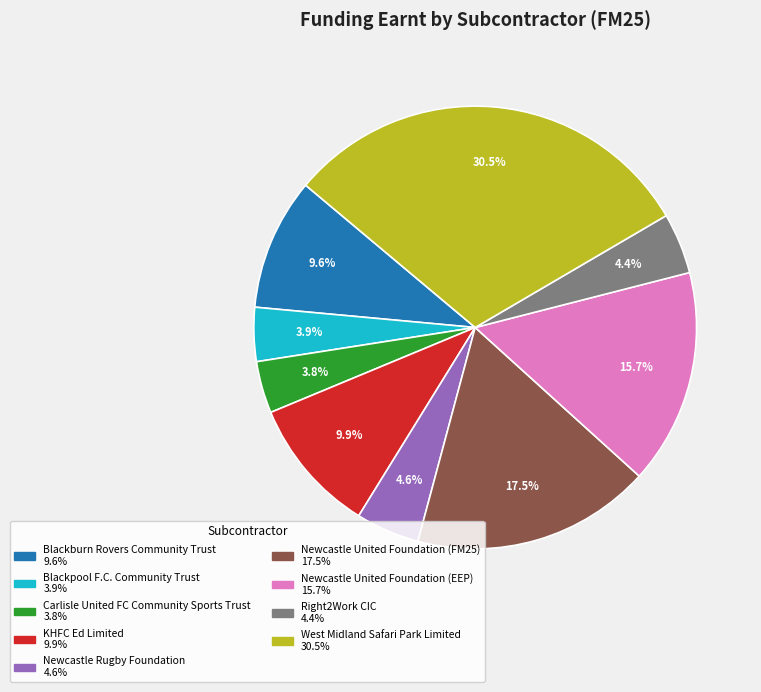

Is there a majority slice in this chart?

No